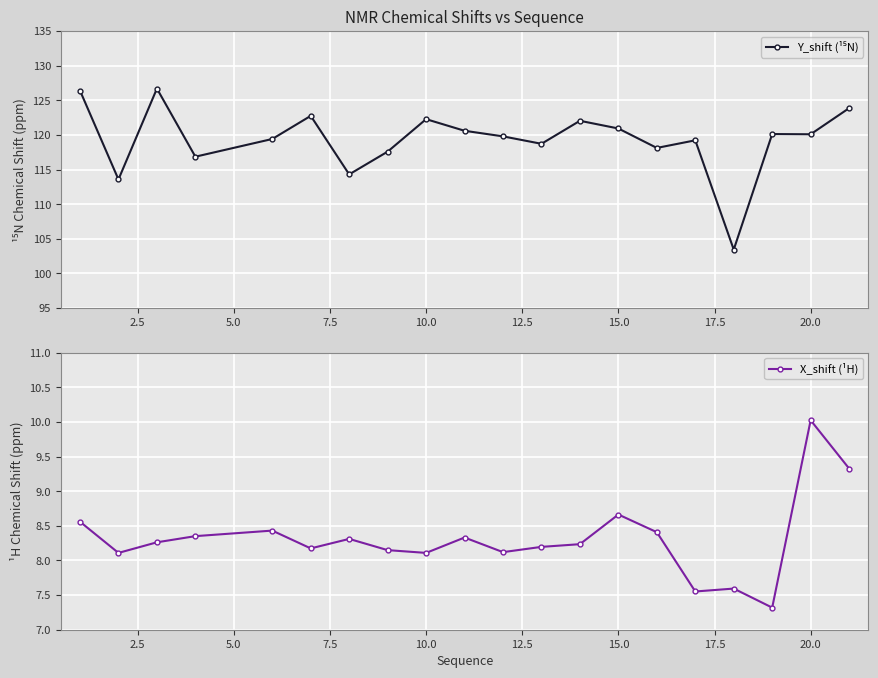

What is the minimum value for X_shift (¹H)?

7.3